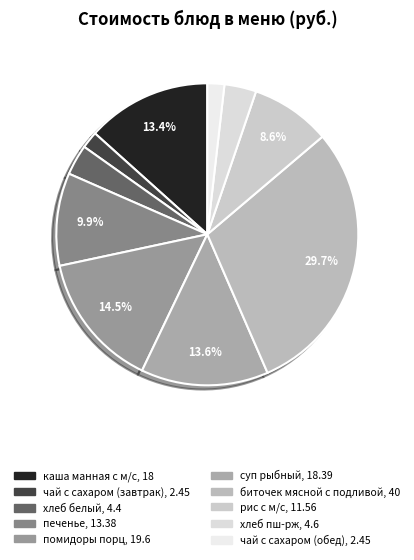

Rank the categories by value from lowest to highest.

чай с сахаром (завтрак), чай с сахаром (обед), хлеб белый, хлеб пш-рж, рис с м/с, печенье, каша манная с м/с, суп рыбный, помидоры порц, биточек мясной с подливой